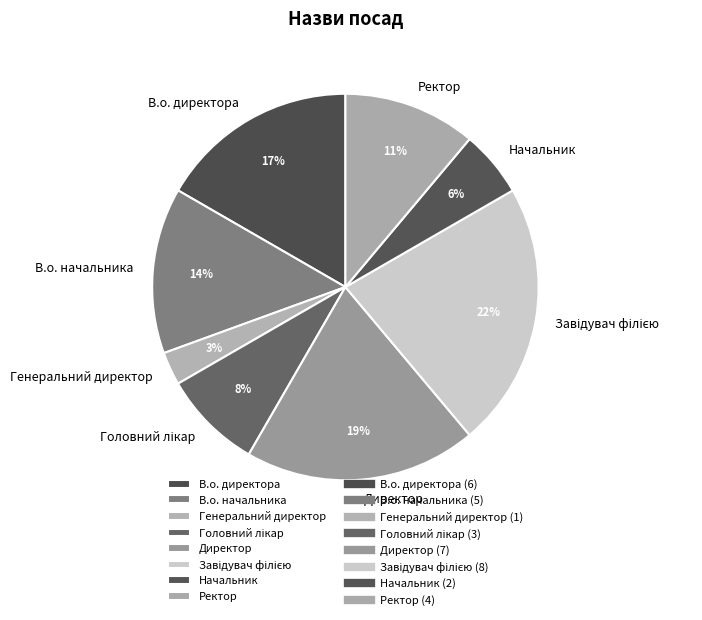

Which has a higher value, В.о. начальника or Генеральний директор?

В.о. начальника